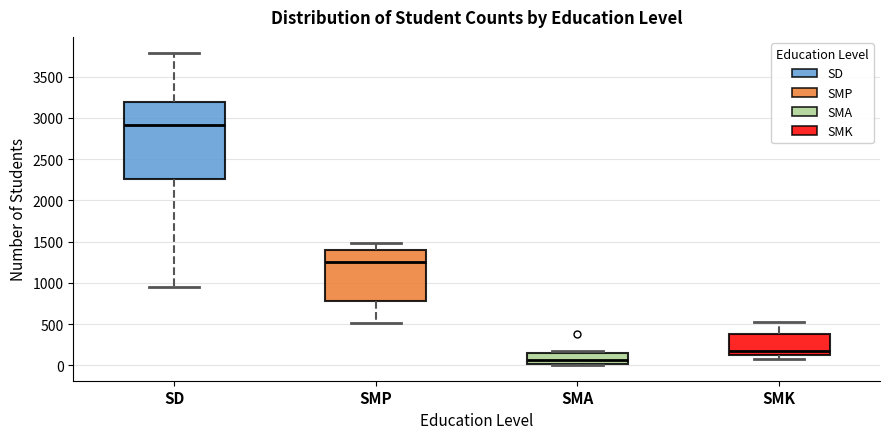

Where does the lower whisker of the box for SMK end on the y-axis? The values are not printed on the chart, so give them approximately, as read against the axis.

50